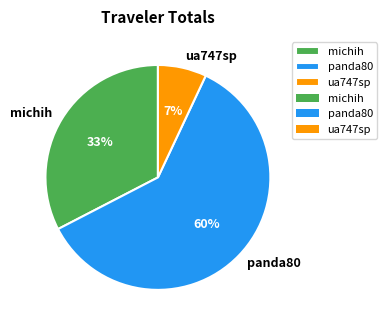

To the nearest percent, what percentage of the pie is panda80?

60%